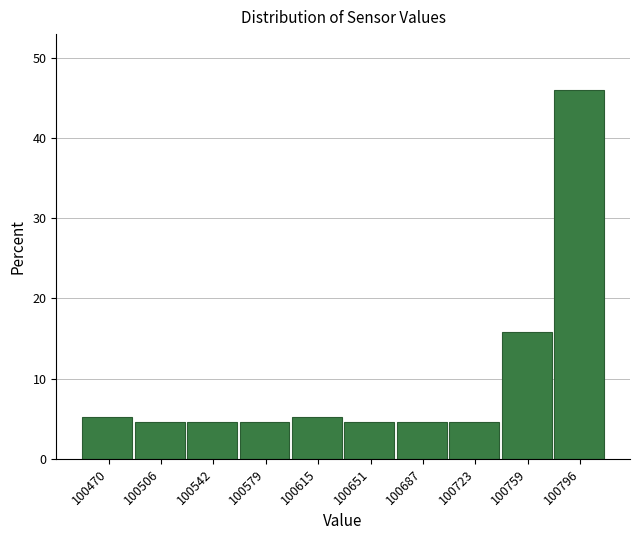

Reading right to left, transcribe all the data shown in this chart.

100796=46.1	100759=15.8	100723=4.6	100687=4.6	100651=4.6	100615=5.3	100579=4.6	100542=4.6	100506=4.6	100470=5.3